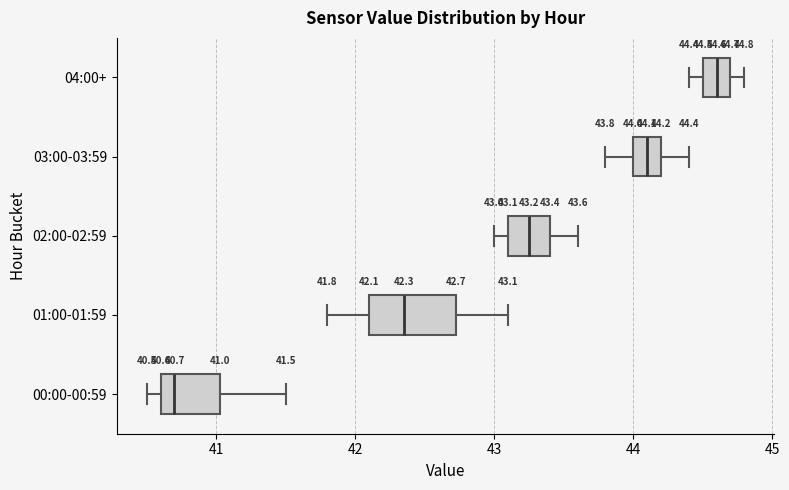

Which box is the widest, from its left edge to its right edge?

01:00-01:59